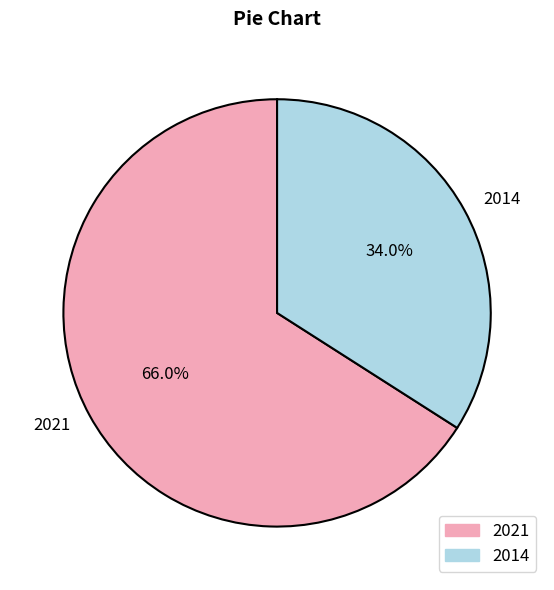

Combined, do 2021 and 2014 account for over 50%?

Yes